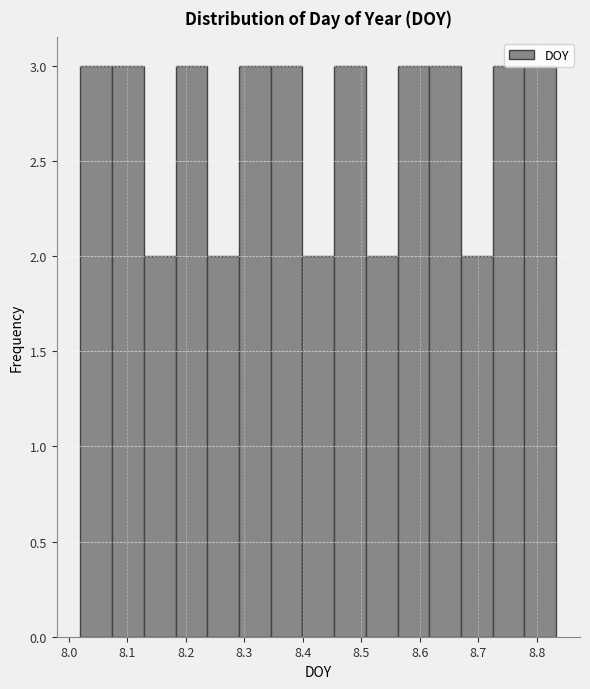

Reading left to right, list every bar in this chart as the range it spans on the x-axis followed by its height. Neither the bar edges nor the heights are printed on the chart, so give them approximately, as read against the axes.

8.02 to 8.07: 3
8.07 to 8.13: 3
8.13 to 8.18: 2
8.18 to 8.24: 3
8.24 to 8.29: 2
8.29 to 8.35: 3
8.35 to 8.40: 3
8.40 to 8.45: 2
8.45 to 8.51: 3
8.51 to 8.56: 2
8.56 to 8.62: 3
8.62 to 8.67: 3
8.67 to 8.72: 2
8.72 to 8.78: 3
8.78 to 8.83: 3